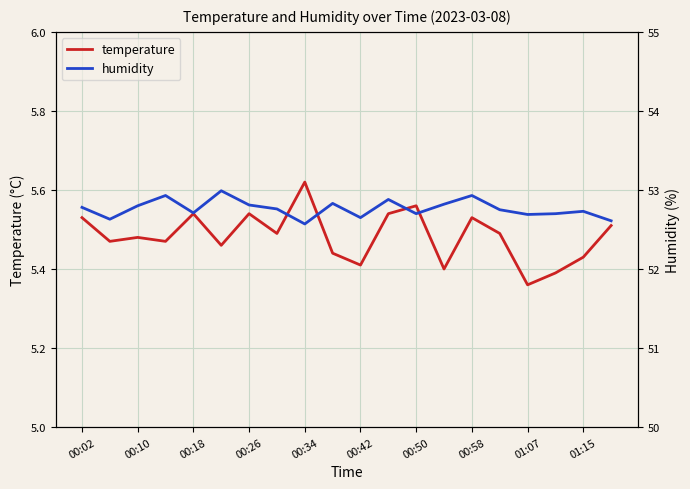

The temperature series shows 5.4 at 17. True or false?

True